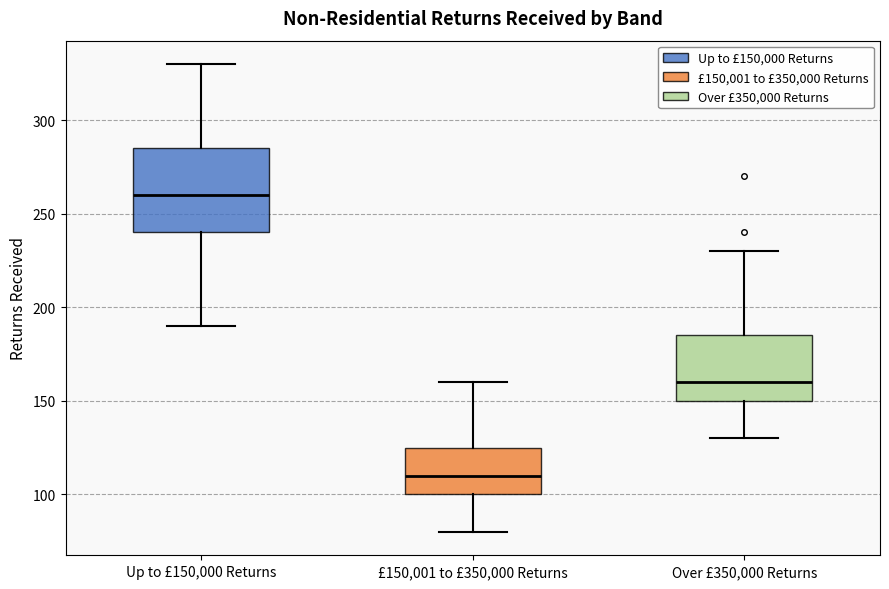

Reading left to right, read every box against the y-axis: the position of its median line, the range the box covers, and the ends of its whiskers. The values are not printed on the chart, so give them approximately, as read against the axis.

Up to £150,000 Returns: median 260, box 240 to 285, whiskers 190 to 330
£150,001 to £350,000 Returns: median 110, box 100 to 125, whiskers 80 to 160
Over £350,000 Returns: median 160, box 150 to 185, whiskers 130 to 230